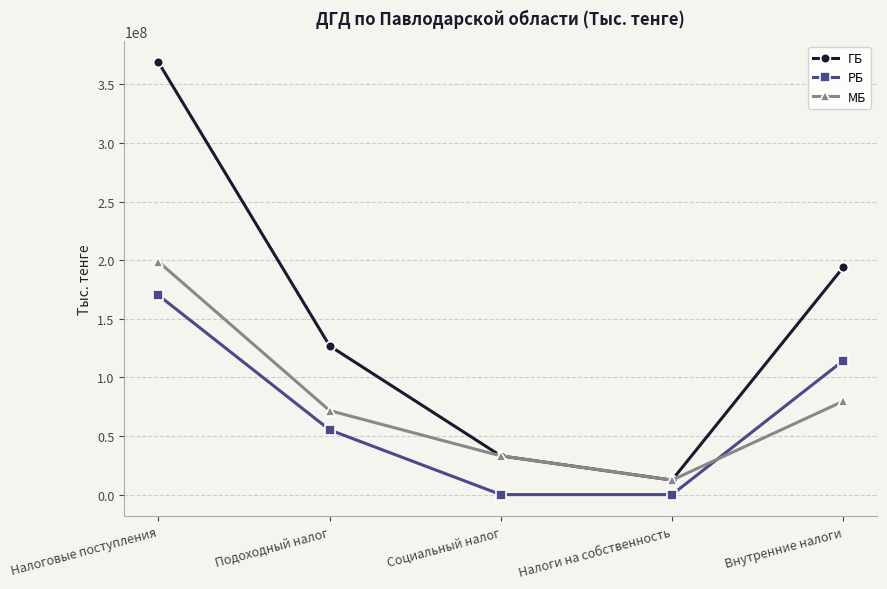

What is the difference between the МБ values at Внутренние налоги and Подоходный налог?

7989581